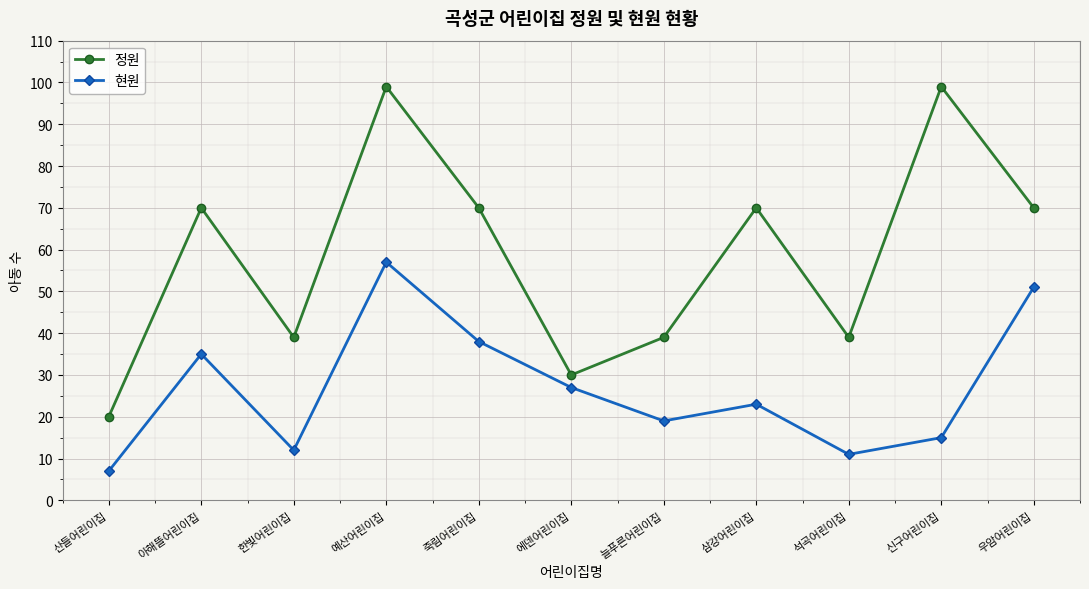

List the series in order of their peak value, highest first.

정원, 현원